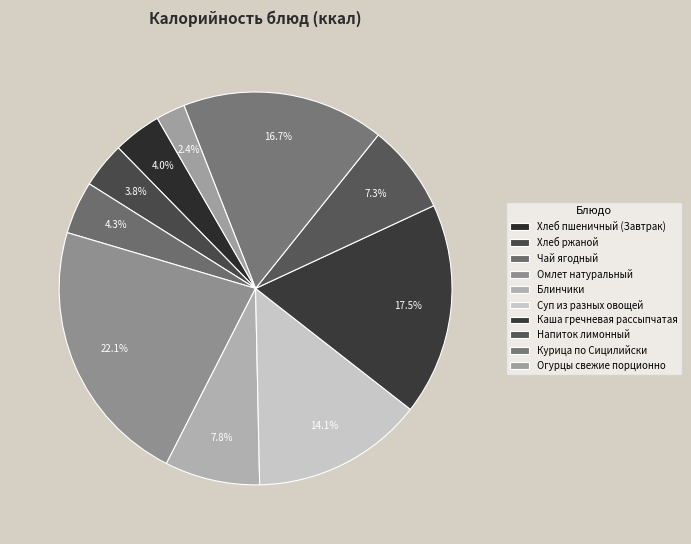

Rank the categories by value from highest to lowest.

Омлет натуральный, Каша гречневая рассыпчатая, Курица по Сицилийски, Суп из разных овощей, Блинчики, Напиток лимонный, Чай ягодный, Хлеб пшеничный (Завтрак), Хлеб ржаной, Огурцы свежие порционно